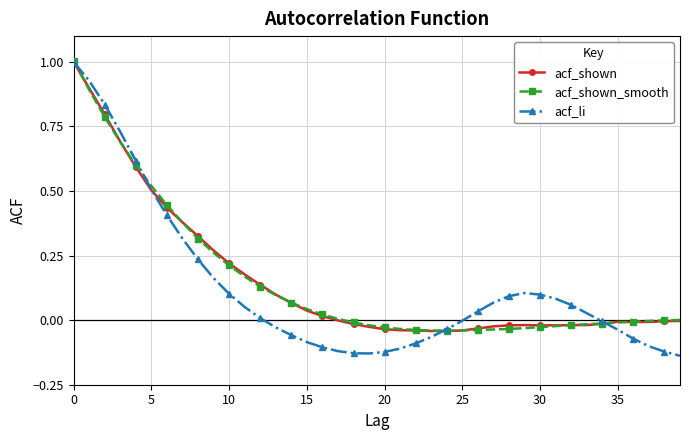

Which series has the largest range (max minus min)?

acf_li